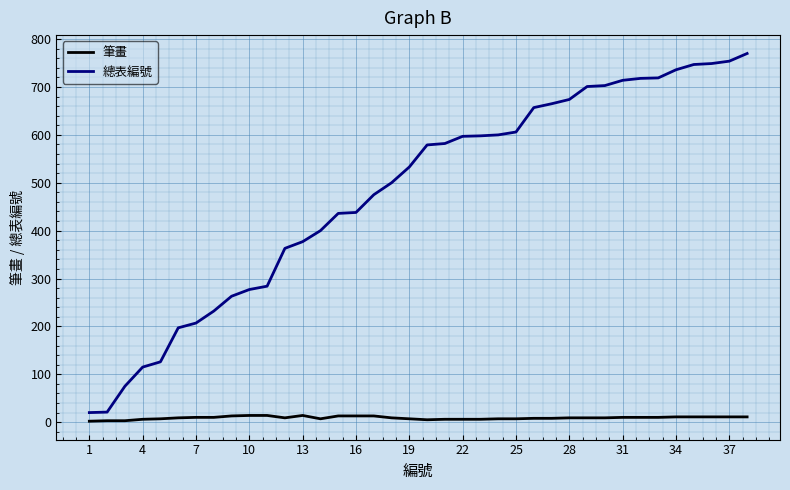

Which series has the widest spread of values?

總表編號